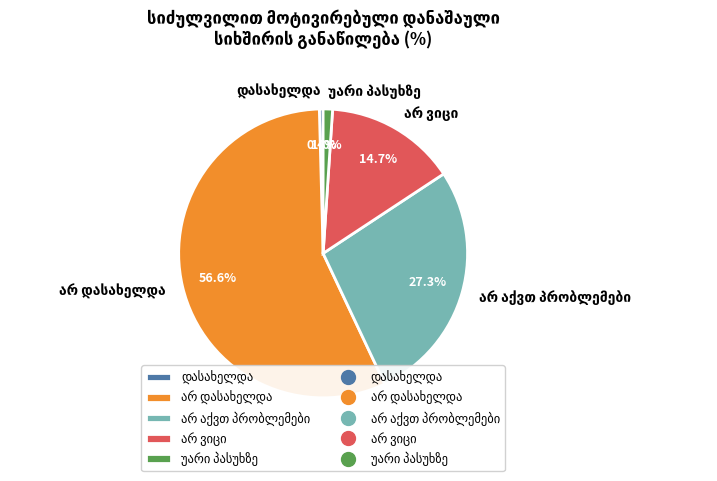

Is there a majority slice in this chart?

Yes